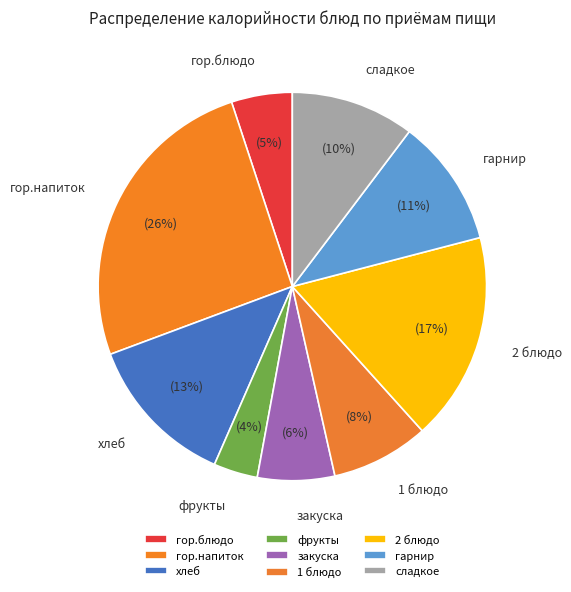

Which has a higher value, гор.блюдо or гарнир?

гарнир